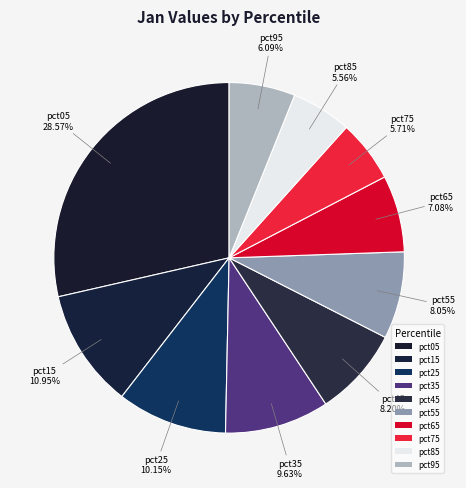

To the nearest percent, what portion does pct75 represent?

6%